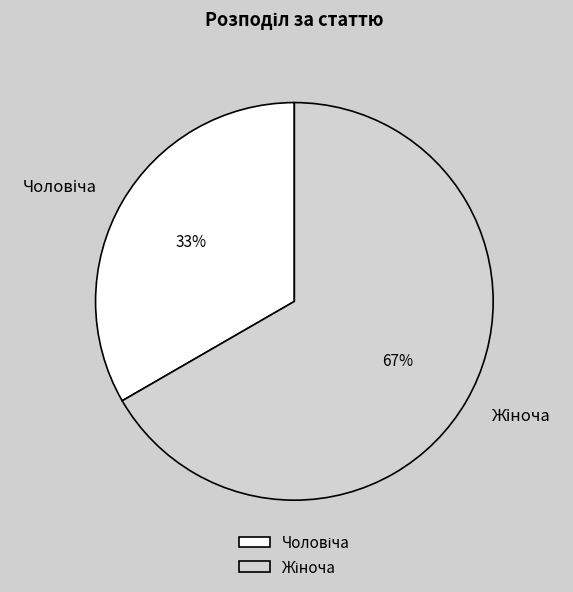

Is there a majority slice in this chart?

Yes